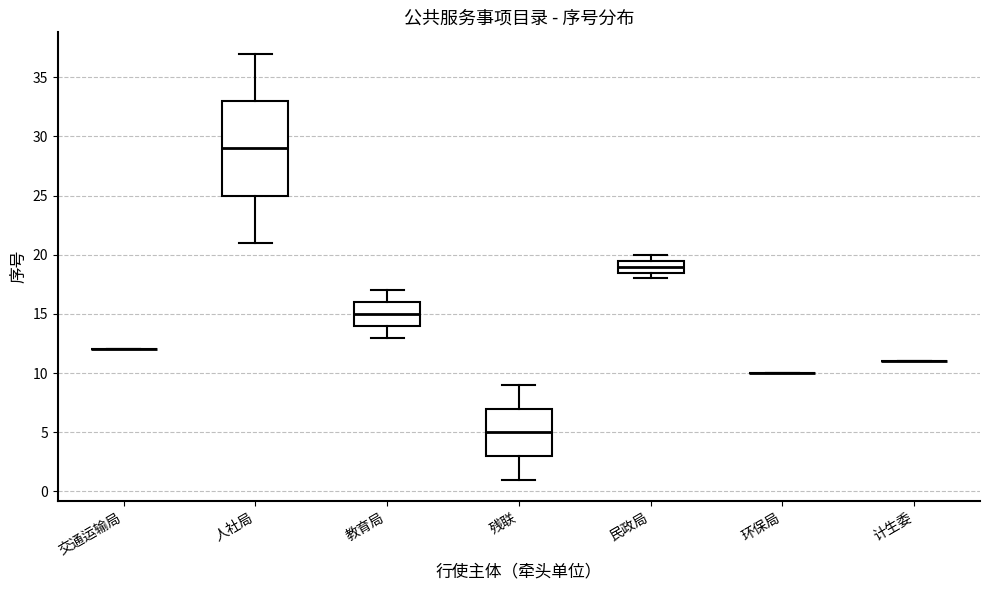

Where does the lower whisker of the box for 教育局 end on the y-axis? The values are not printed on the chart, so give them approximately, as read against the axis.

13.0